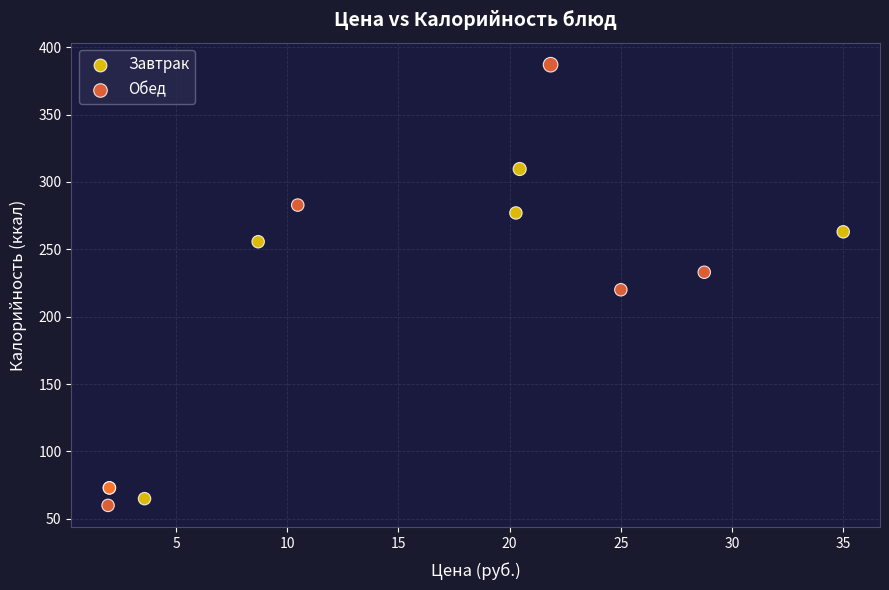

What are all the series names shown in the legend?

Завтрак, Обед